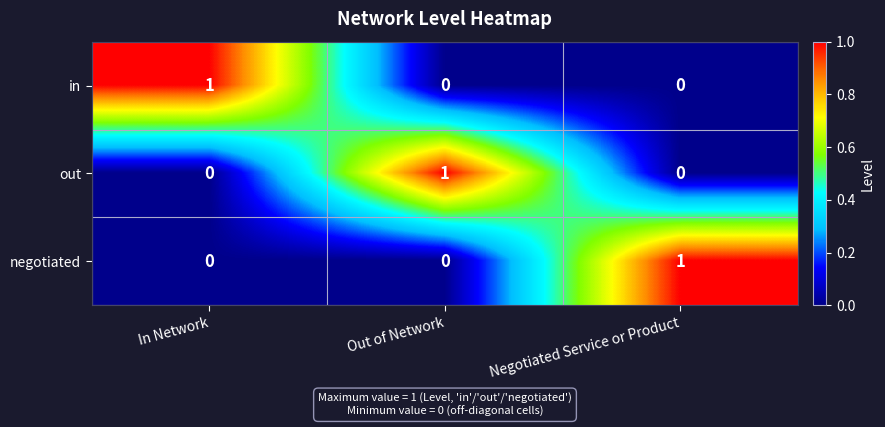

What is the total value across all series at Out of Network?

1